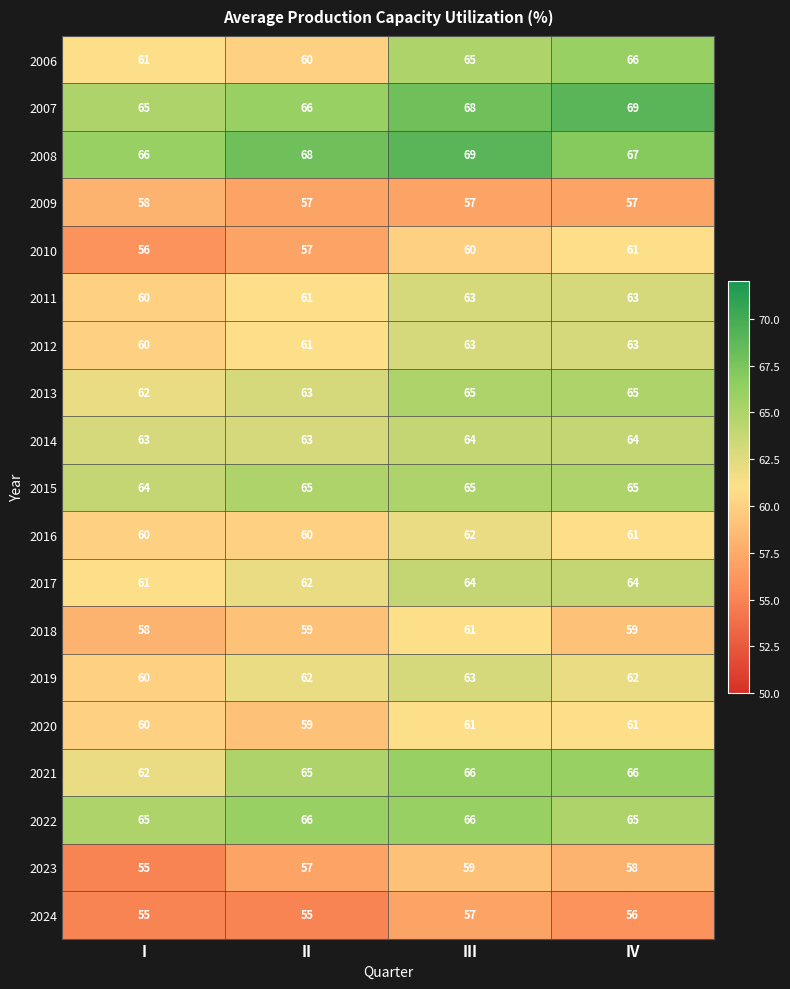

What is the spread (max minus min) of values at II?

13